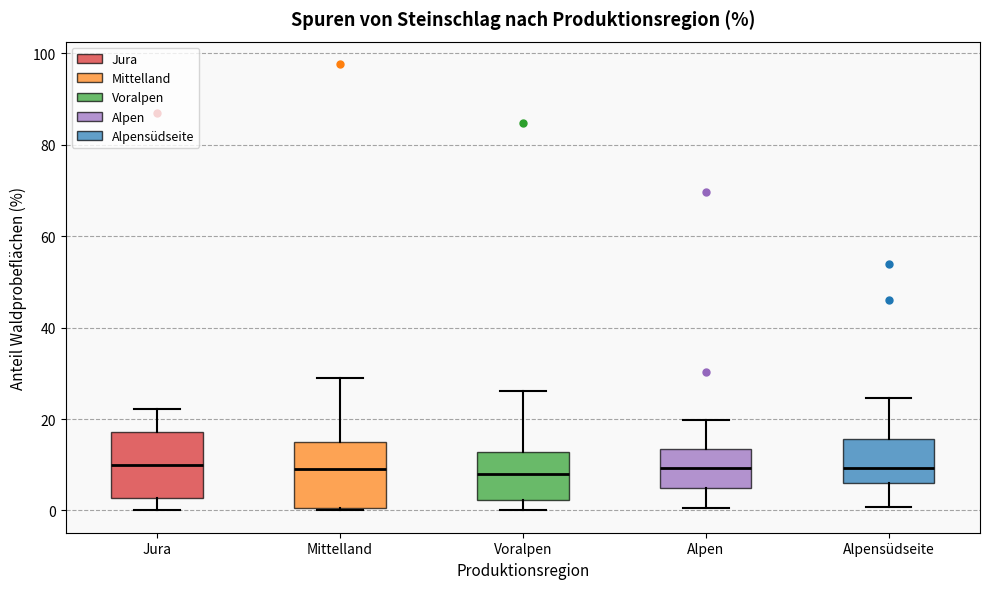

Reading left to right, read every box against the y-axis: the position of its median line, the range the box covers, and the ends of its whiskers. The values are not printed on the chart, so give them approximately, as read against the axis.

Jura: median 10, box 2 to 18, whiskers 0 to 22
Mittelland: median 10, box 0 to 14, whiskers 0 to 30
Voralpen: median 8, box 2 to 12, whiskers 0 to 26
Alpen: median 10, box 6 to 14, whiskers 0 to 20
Alpensüdseite: median 10, box 6 to 16, whiskers 0 to 24